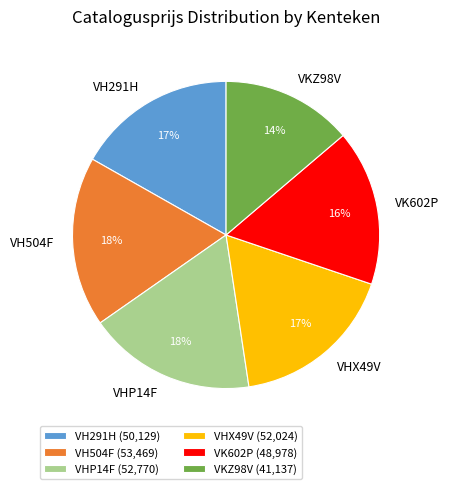

To the nearest percent, what portion does VHP14F represent?

18%